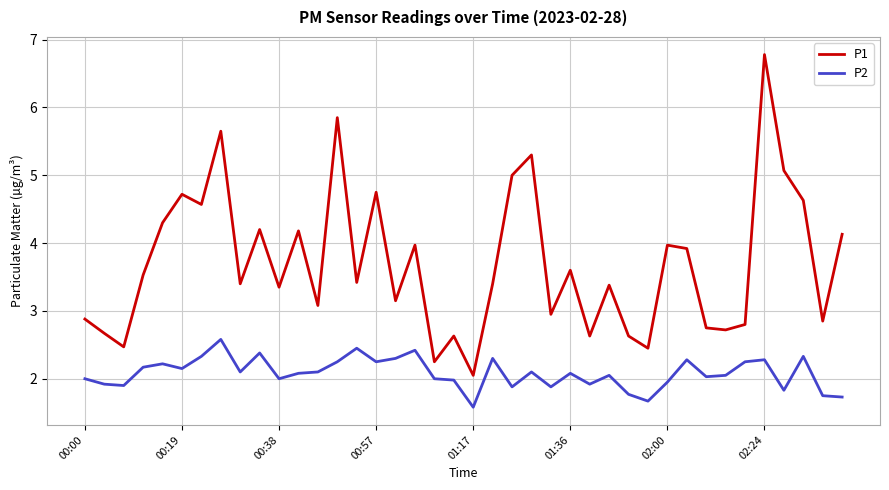

Does the chart display data point markers on the line(s)?

No